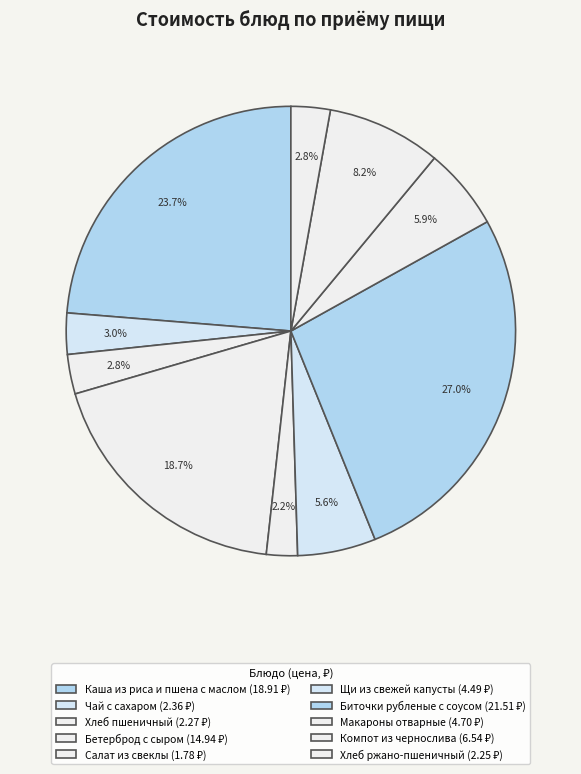

What percentage is the Хлеб ржано-пшеничный slice, to the nearest percent?

3%